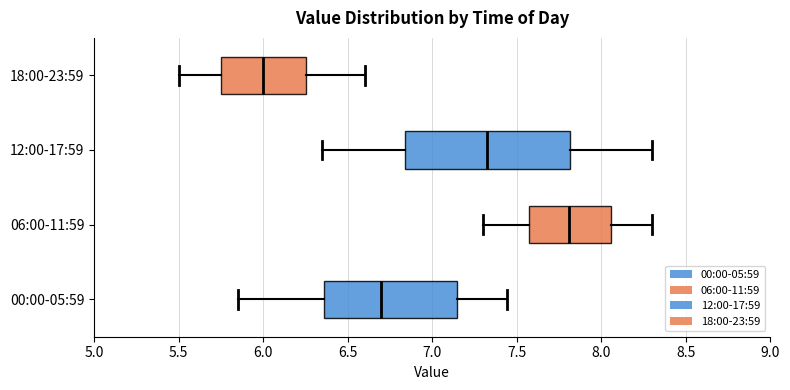

Reading bottom to top, read every box against the x-axis: the position of its median line, the range the box covers, and the ends of its whiskers. The values are not printed on the chart, so give them approximately, as read against the axis.

00:00-05:59: median 6.70, box 6.35 to 7.15, whiskers 5.85 to 7.45
06:00-11:59: median 7.80, box 7.55 to 8.05, whiskers 7.30 to 8.30
12:00-17:59: median 7.35, box 6.85 to 7.80, whiskers 6.35 to 8.30
18:00-23:59: median 6.00, box 5.75 to 6.25, whiskers 5.50 to 6.60